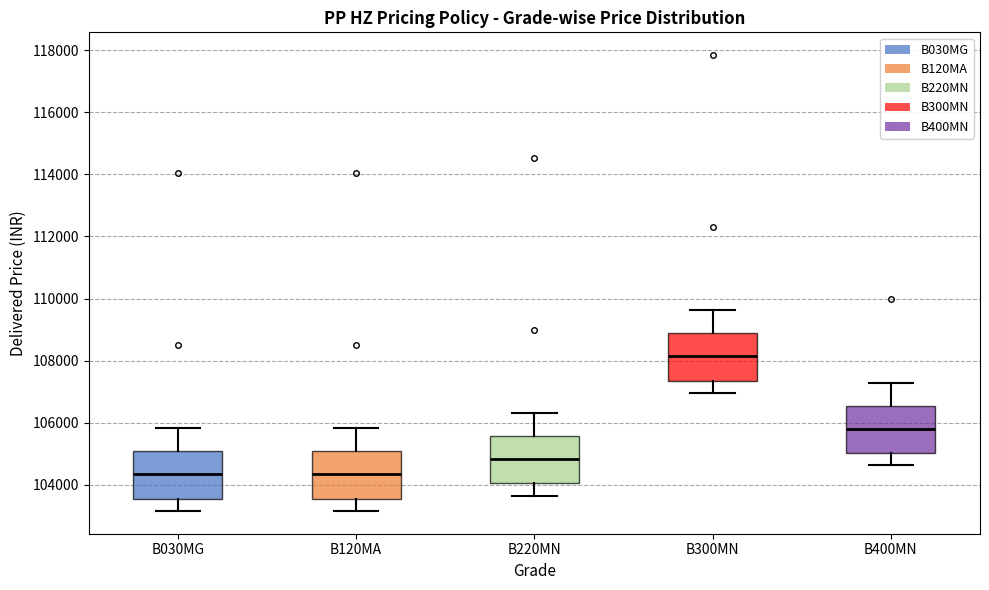

Where is the upper edge of the box for B300MN on the y-axis? The values are not printed on the chart, so give them approximately, as read against the axis.

108800